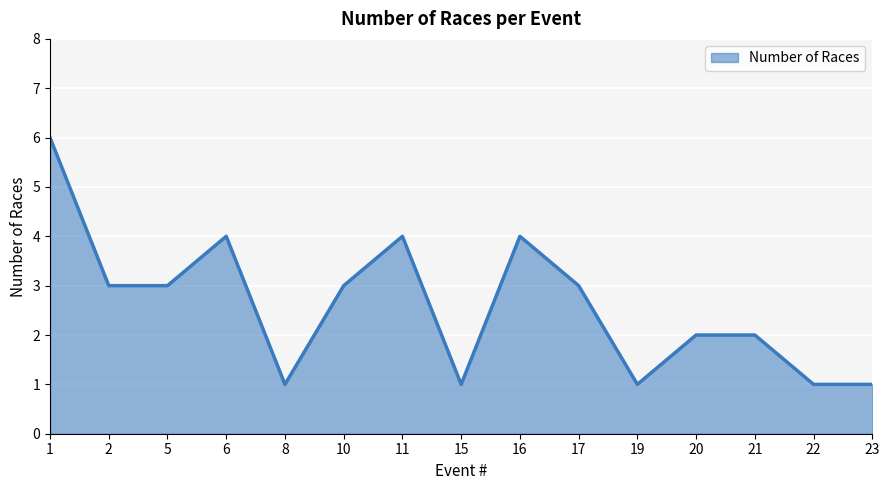

At which label does the data first exceed 3?

1